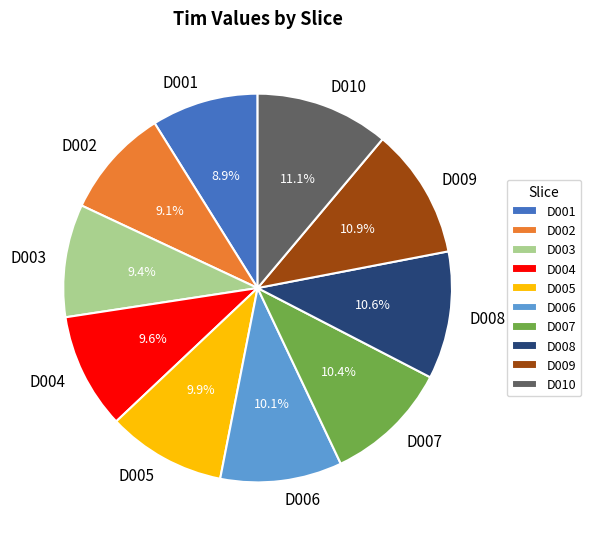

Is there a majority slice in this chart?

No